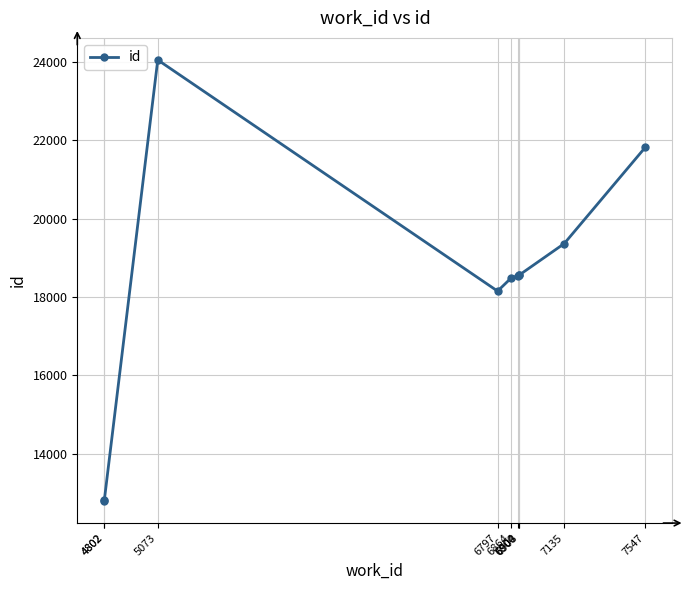

How many interior local peaks (higher than both neighbors) does the data have?

1